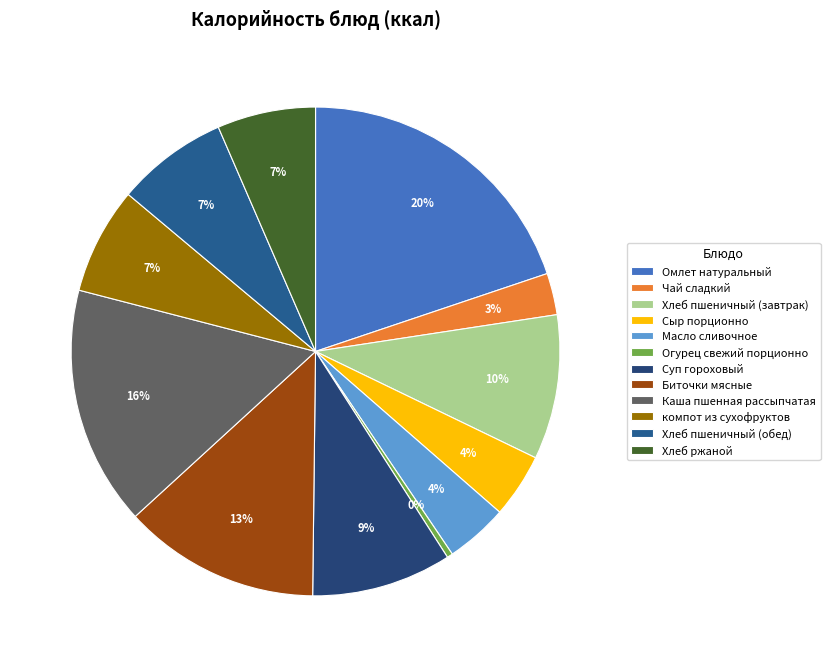

True or false: Масло сливочное accounts for 4% of the total.

True